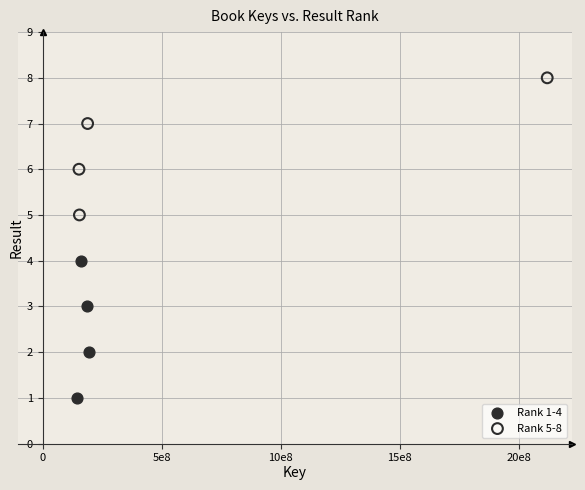

Which series contains the highest Y value?

Rank 5-8